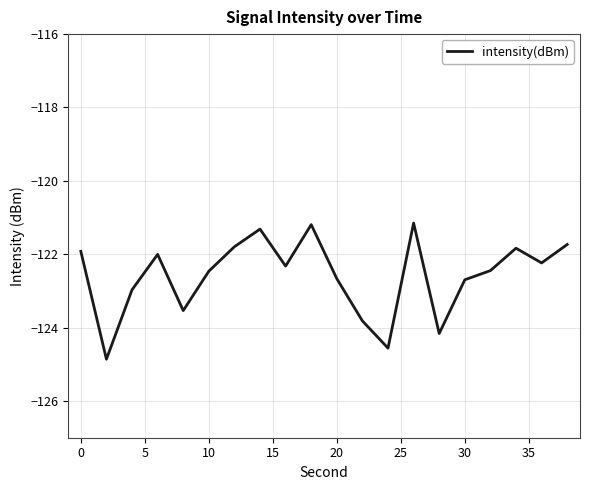

What is the maximum value shown in the chart?

-121.1